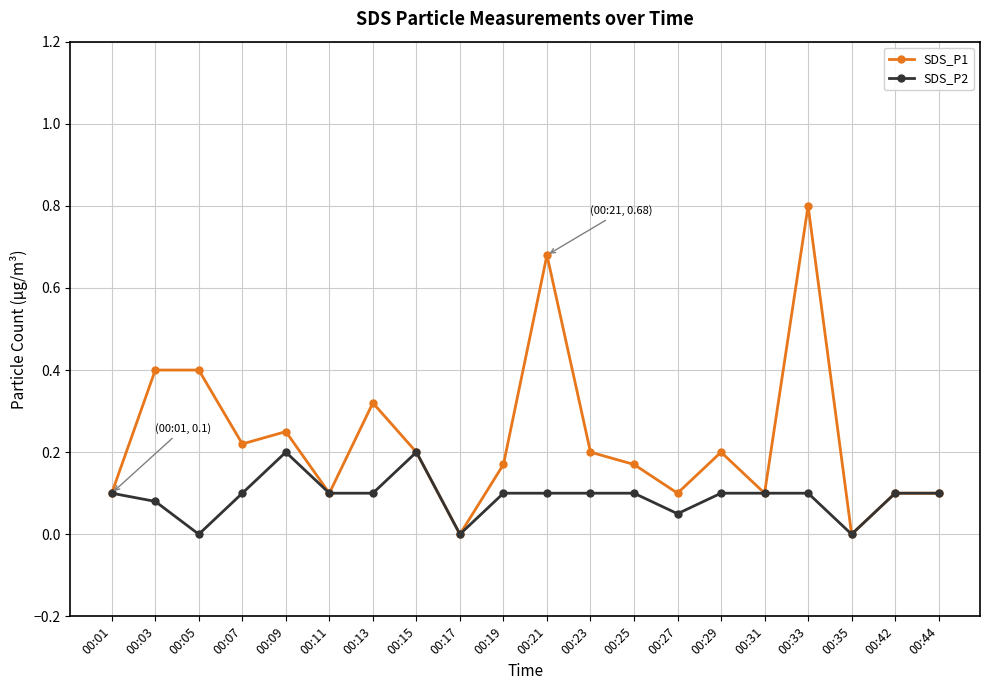

At which category does SDS_P1 reach its first local valley?

00:07